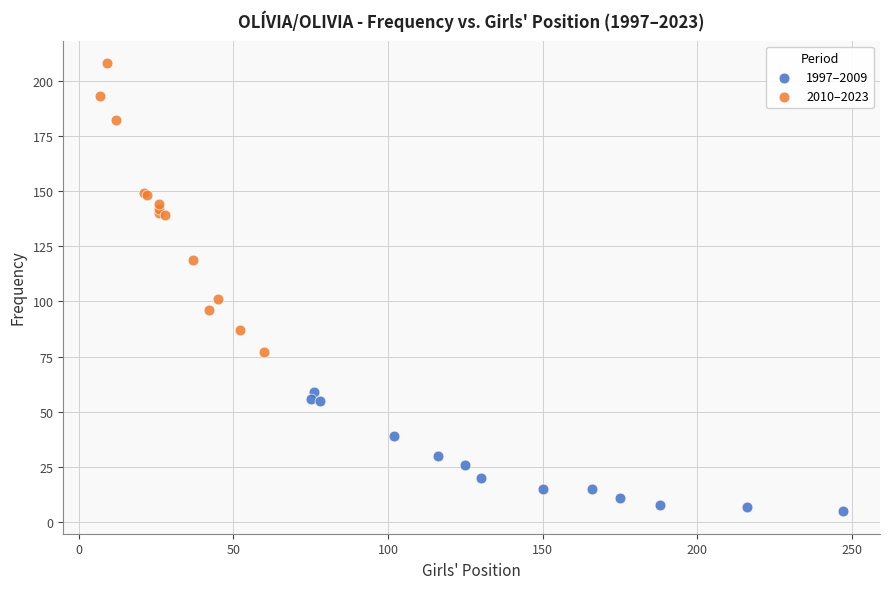

Which series contains the highest Y value?

2010–2023